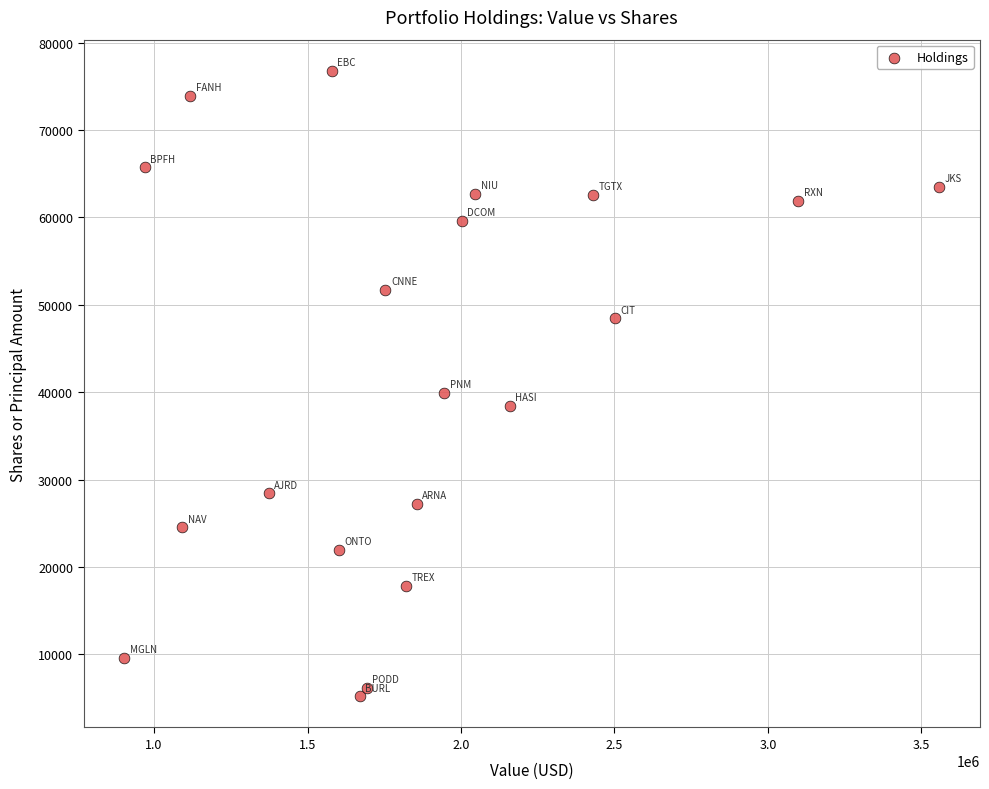

What Y value in the scatter plot is closest to 40984?

39903